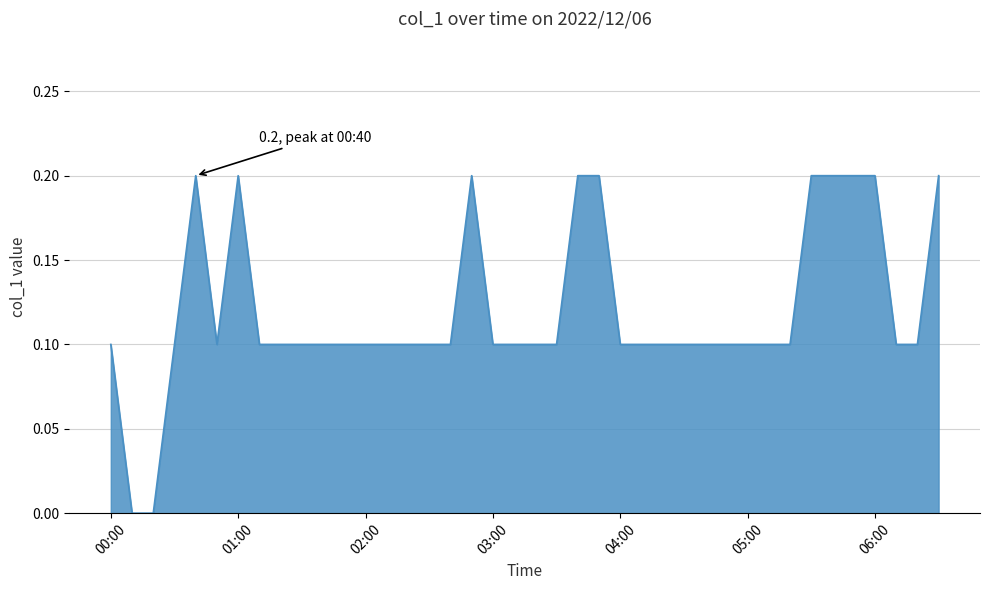

Does the chart display data point markers on the line(s)?

No